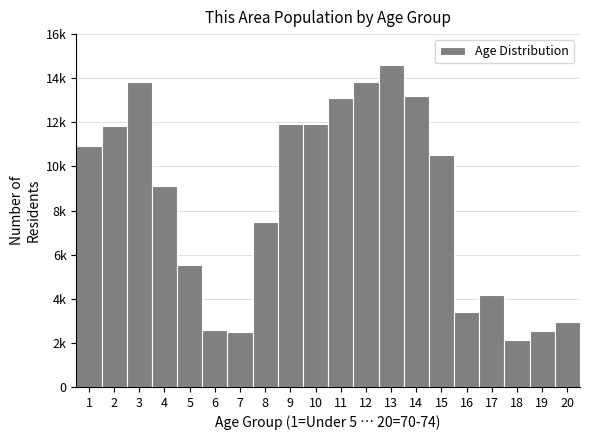

Are the bars horizontal?

No